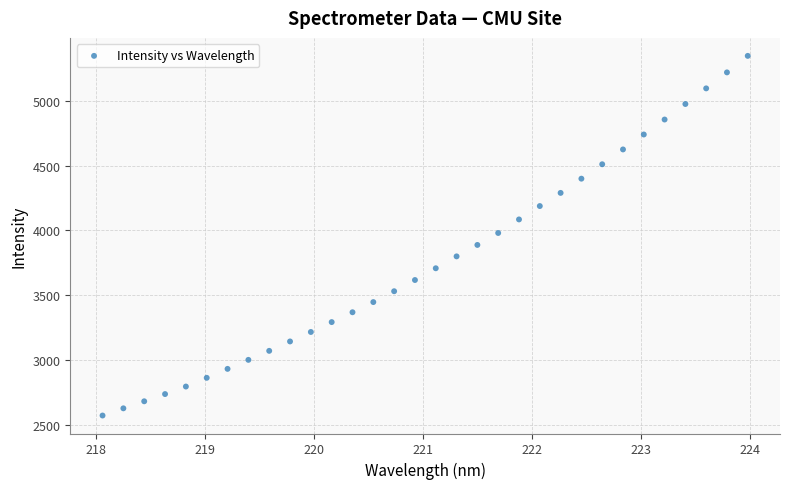

What is the range of Y values (max minus min)?

2778.3